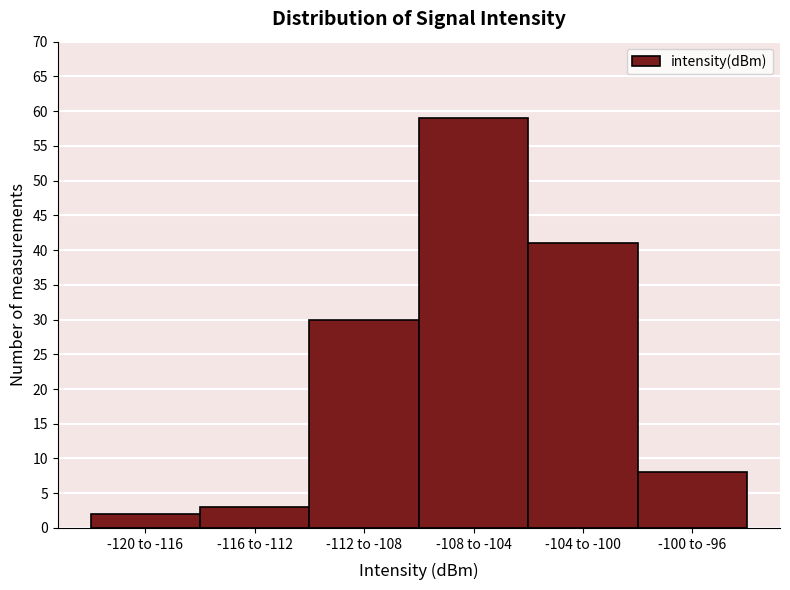

Reading left to right, transcribe all the data shown in this chart.

-120 to -116=2	-116 to -112=3	-112 to -108=30	-108 to -104=59	-104 to -100=41	-100 to -96=8